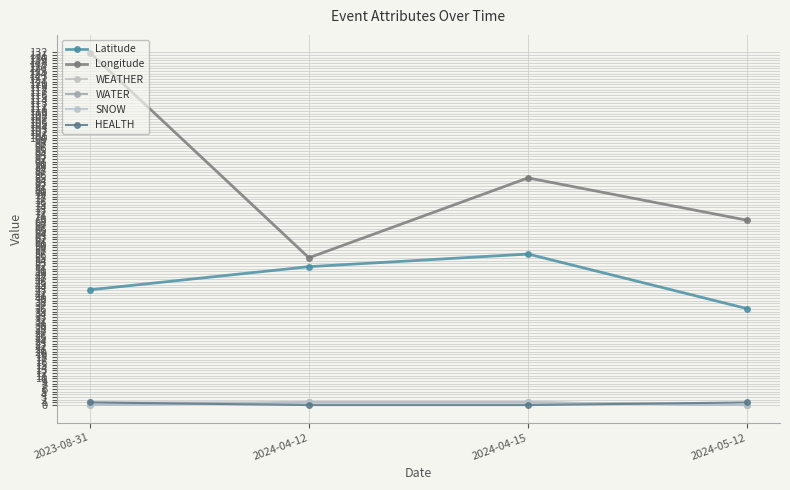

Reading left to right, transcribe all the data shown in this chart.

Latitude: 2023-08-31=43.1	2024-04-12=51.8	2024-04-15=56.5	2024-05-12=36.1
Longitude: 2023-08-31=131.9	2024-04-12=55.1	2024-04-15=85.0	2024-05-12=69.1
WEATHER: 2023-08-31=1.0	2024-04-12=1.0	2024-04-15=1.0	2024-05-12=0.0
WATER: 2023-08-31=0.0	2024-04-12=1.0	2024-04-15=1.0	2024-05-12=0.0
SNOW: 2023-08-31=0.0	2024-04-12=1.0	2024-04-15=1.0	2024-05-12=0.0
HEALTH: 2023-08-31=1.0	2024-04-12=0.0	2024-04-15=0.0	2024-05-12=1.0